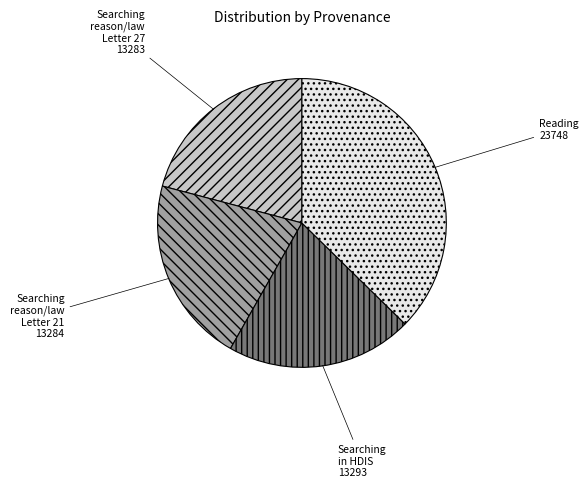

Is there any slice that represents more than half of the pie?

No